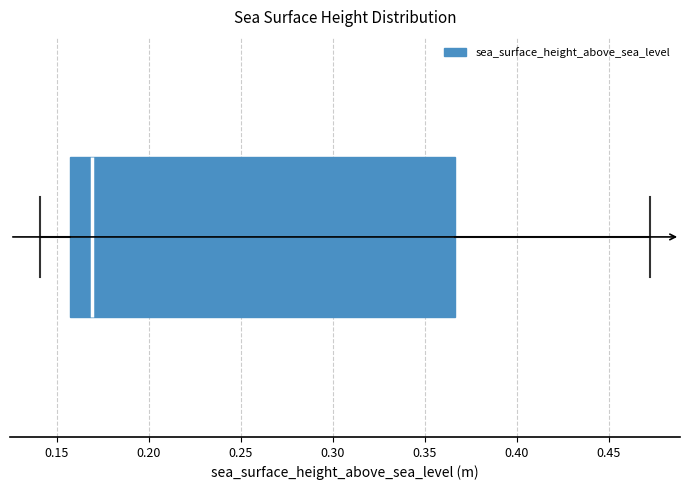

Where is the right edge of the box on the x-axis? The values are not printed on the chart, so give them approximately, as read against the axis.

0.365